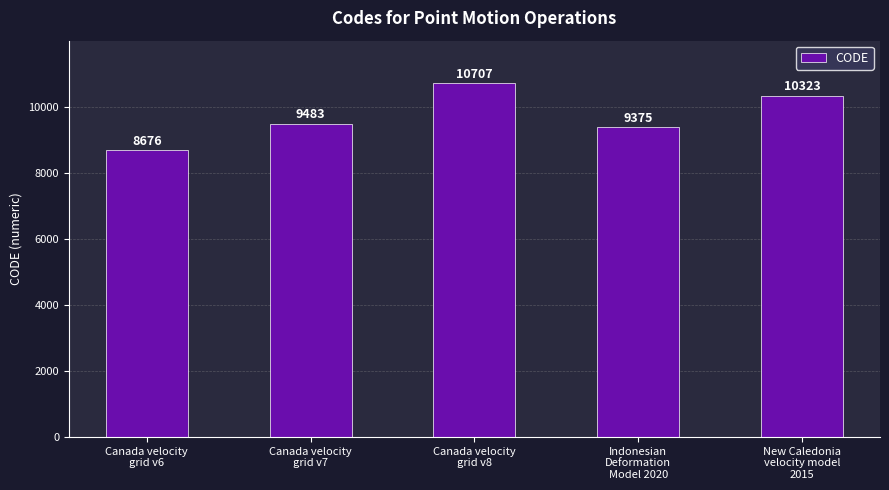

What is the sum of the values at Canada velocity
grid v7 and Canada velocity
grid v6?

18159